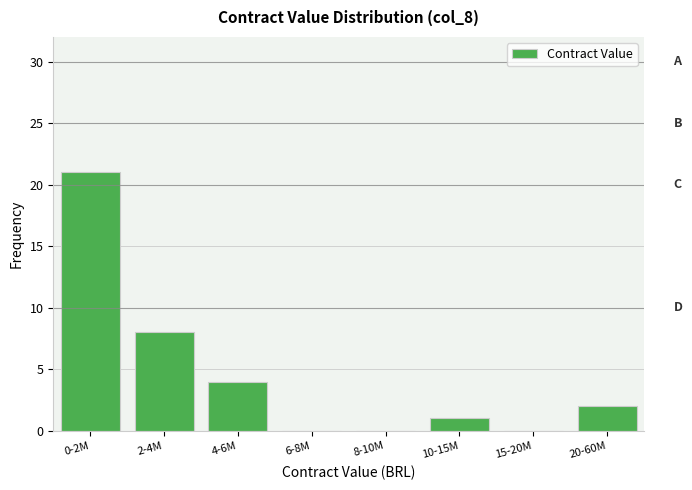

Reading left to right, extract all data points from this chart.

0-2M=21	2-4M=8	4-6M=4	6-8M=0	8-10M=0	10-15M=1	15-20M=0	20-60M=2